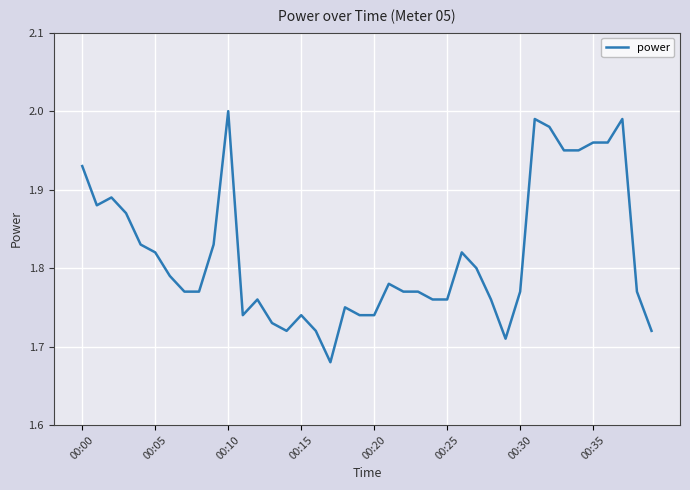

What is the value of the 14th point from the left?

1.7